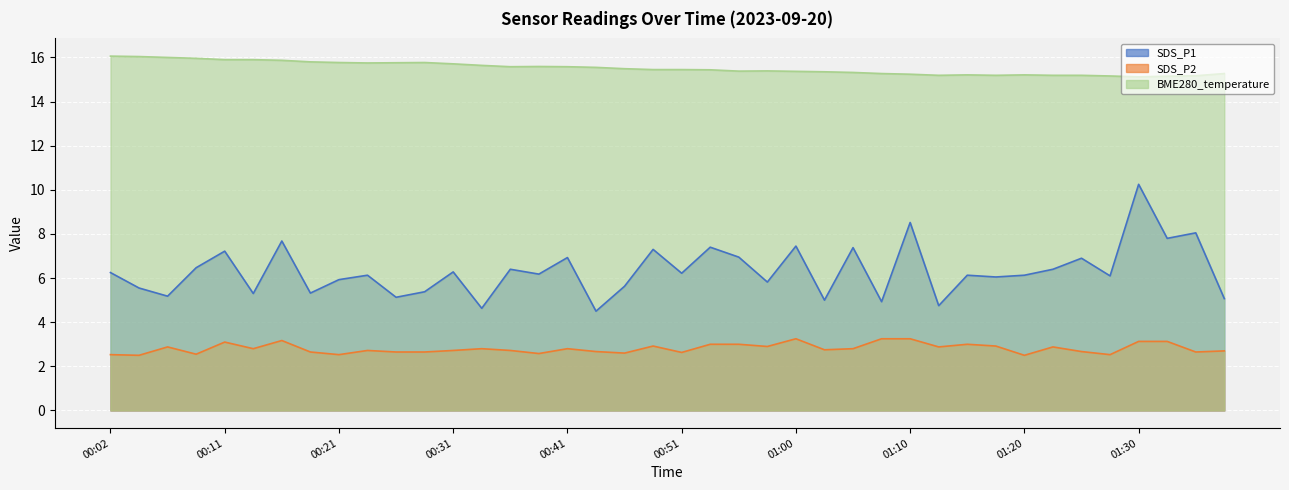

True or false: BME280_temperature and SDS_P2 intersect in this chart.

False